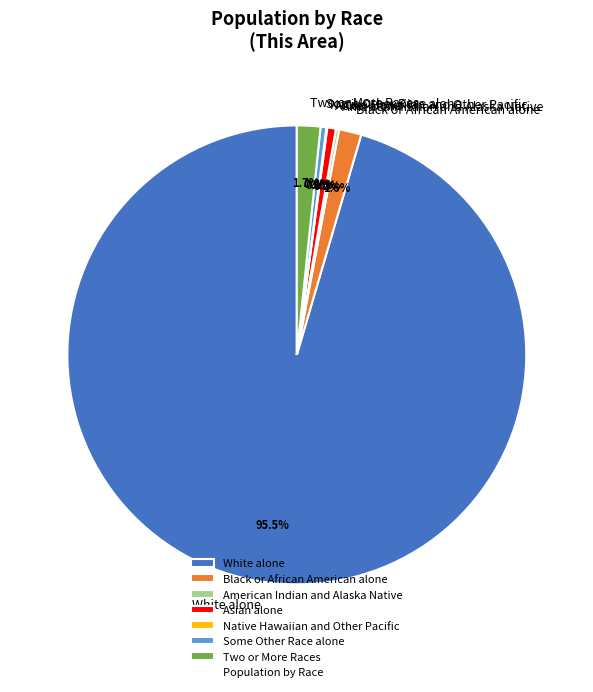

Which slice represents more than half of the pie?

White alone